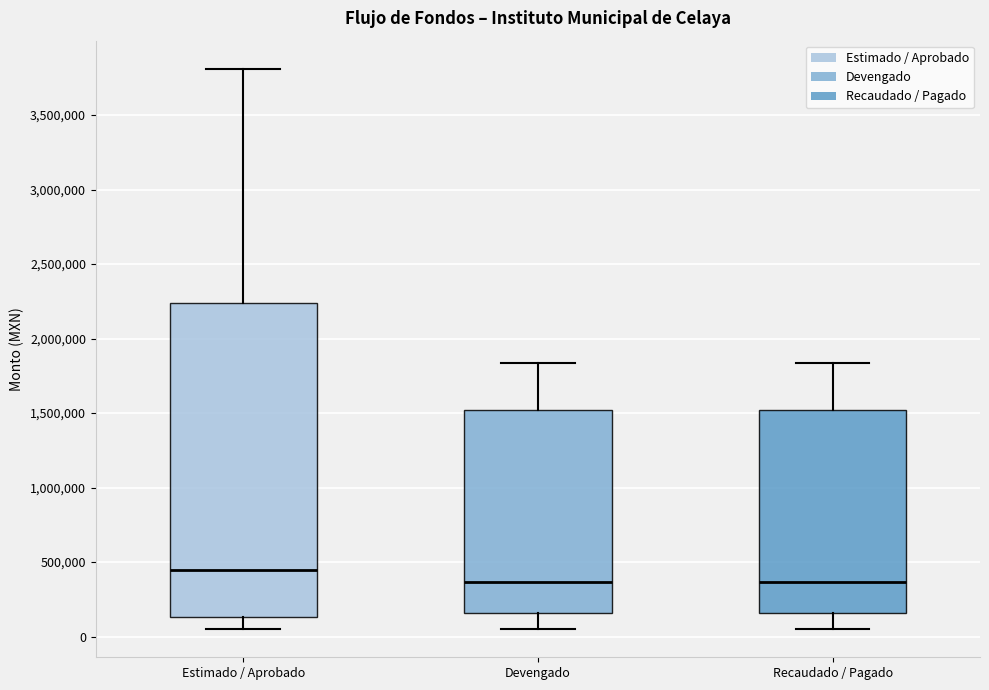

Reading left to right, read every box against the y-axis: the position of its median line, the range the box covers, and the ends of its whiskers. The values are not printed on the chart, so give them approximately, as read against the axis.

Estimado / Aprobado: median 450000, box 150000 to 2250000, whiskers 50000 to 3800000
Devengado: median 350000, box 150000 to 1500000, whiskers 50000 to 1850000
Recaudado / Pagado: median 350000, box 150000 to 1500000, whiskers 50000 to 1850000